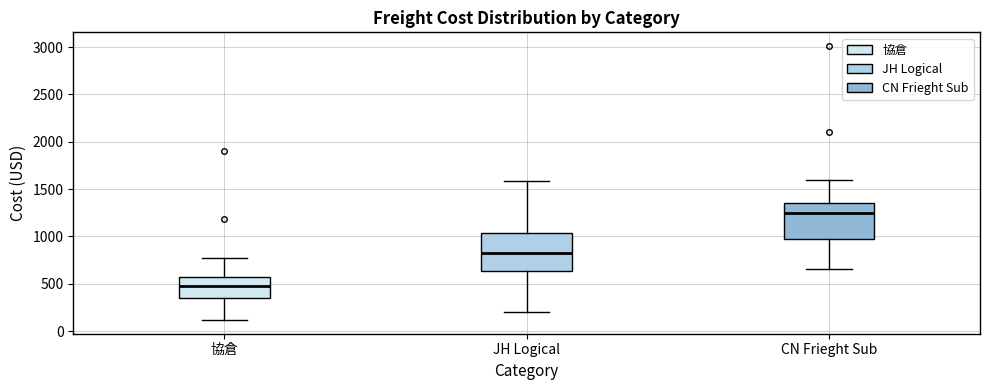

Which box's median line is the highest?

CN Frieght Sub